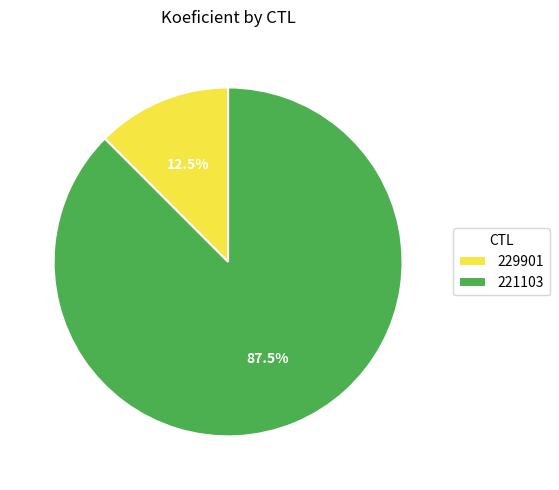

Do 229901 and 221103 together represent more than half of the pie?

Yes